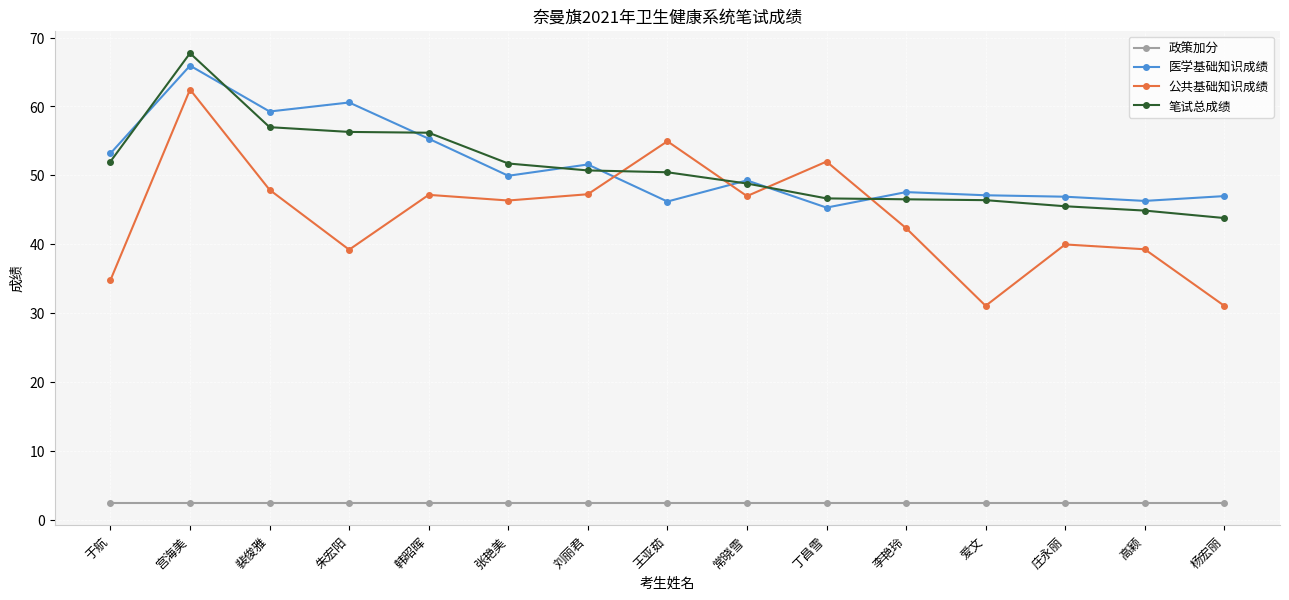

What is the average value of the 笔试总成绩 series?

51.0